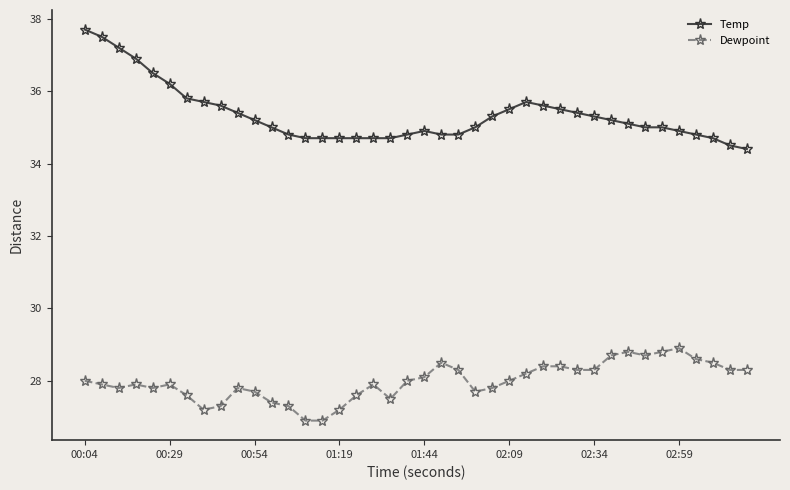

List the series in order of their peak value, highest first.

Temp, Dewpoint